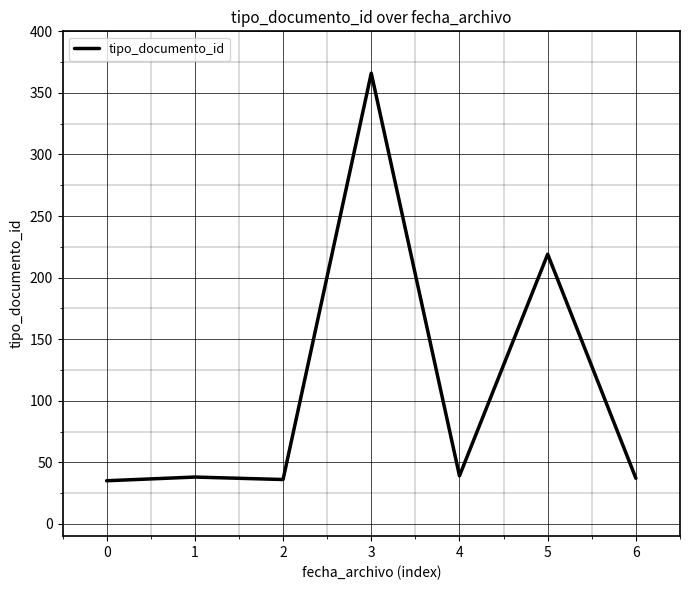

What is the greatest value displayed?

366